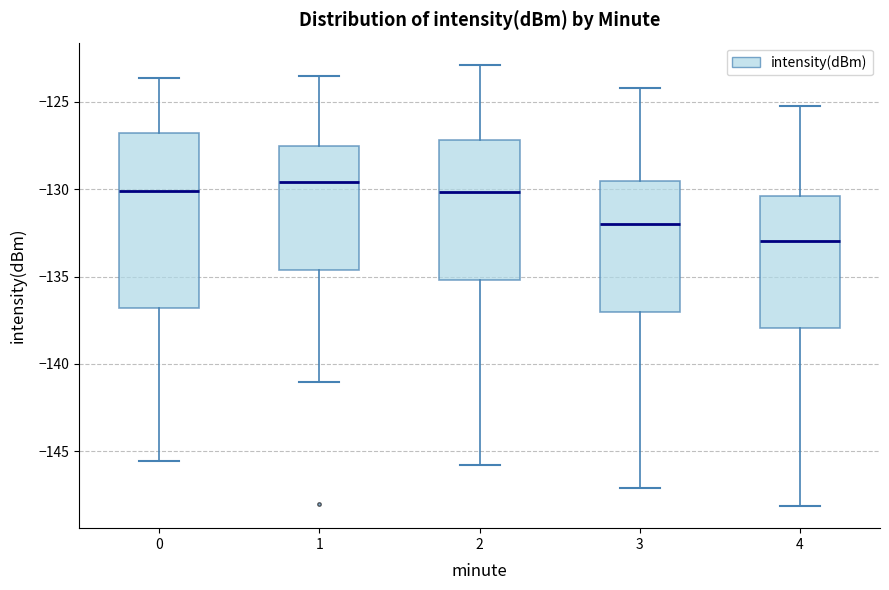

Reading left to right, read every box against the y-axis: the position of its median line, the range the box covers, and the ends of its whiskers. The values are not printed on the chart, so give them approximately, as read against the axis.

0: median -130.0, box -137.0 to -127.0, whiskers -145.5 to -123.5
1: median -129.5, box -134.5 to -127.5, whiskers -141.0 to -123.5
2: median -130.0, box -135.0 to -127.0, whiskers -146.0 to -123.0
3: median -132.0, box -137.0 to -129.5, whiskers -147.0 to -124.0
4: median -133.0, box -138.0 to -130.5, whiskers -148.0 to -125.0